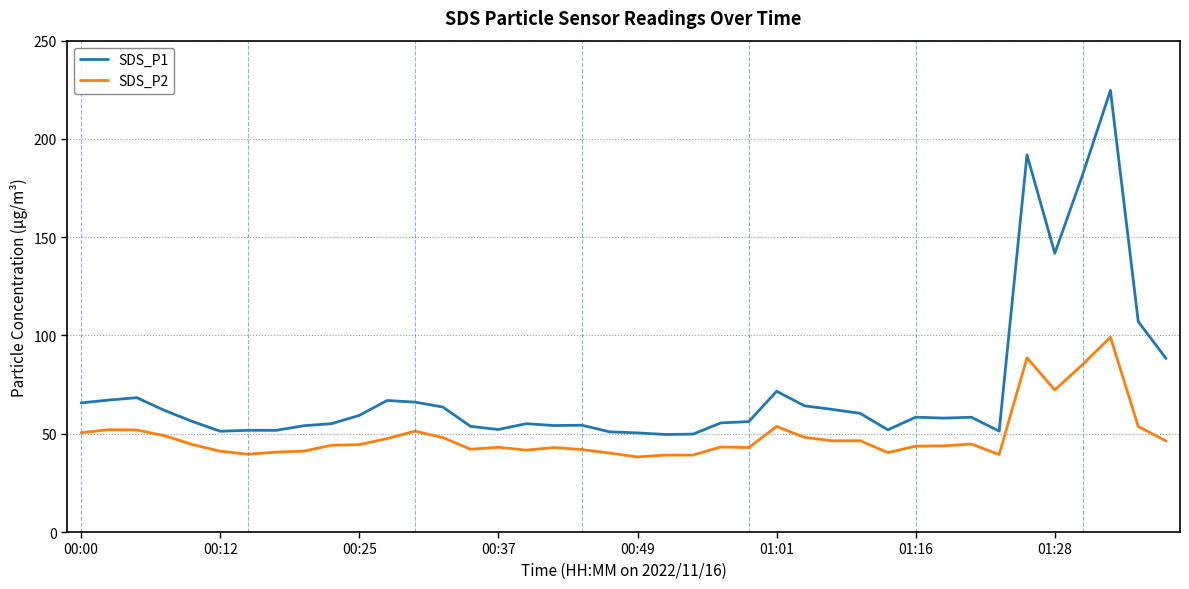

True or false: SDS_P1 and SDS_P2 cross at least once.

False